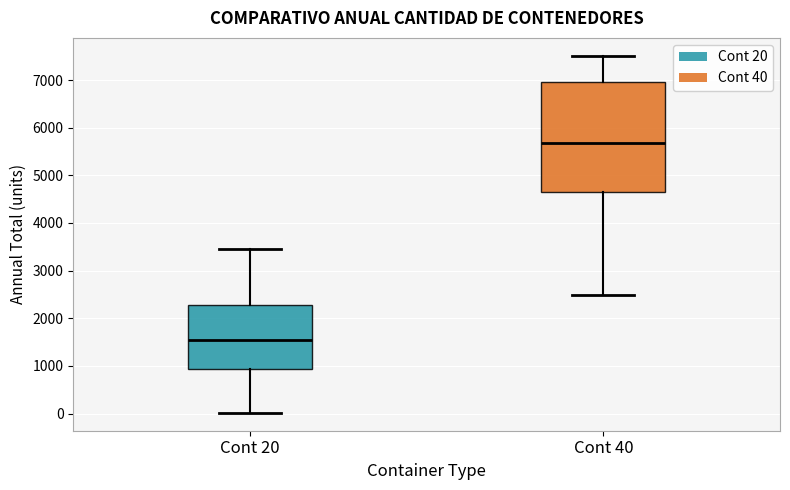

Which box's median line is the lowest?

Cont 20